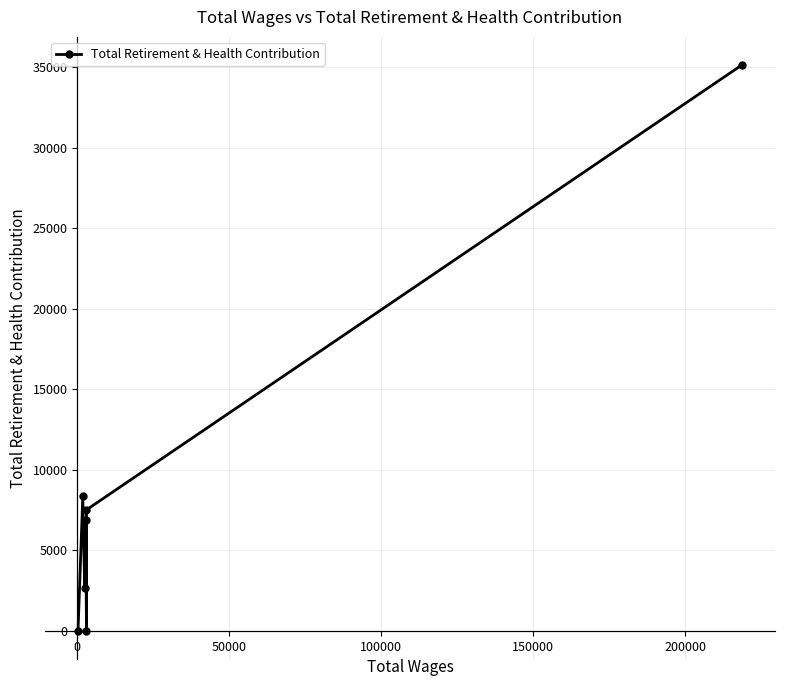

Count the number of categories in the chart.

7